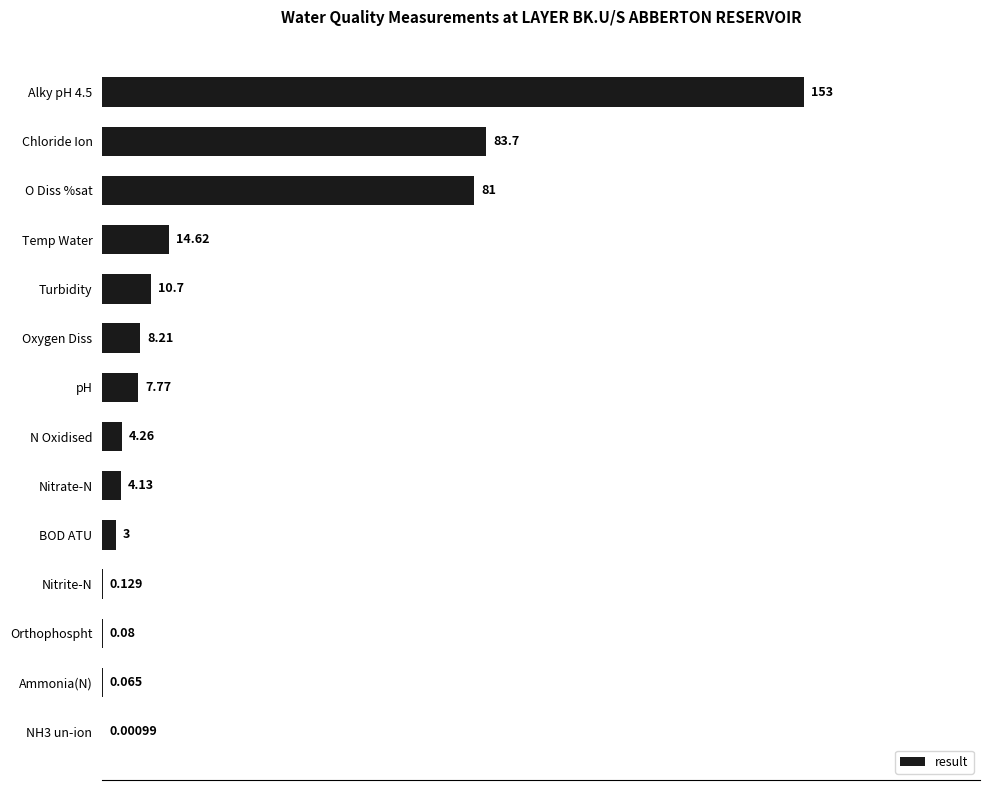

Count the number of categories in the chart.

14